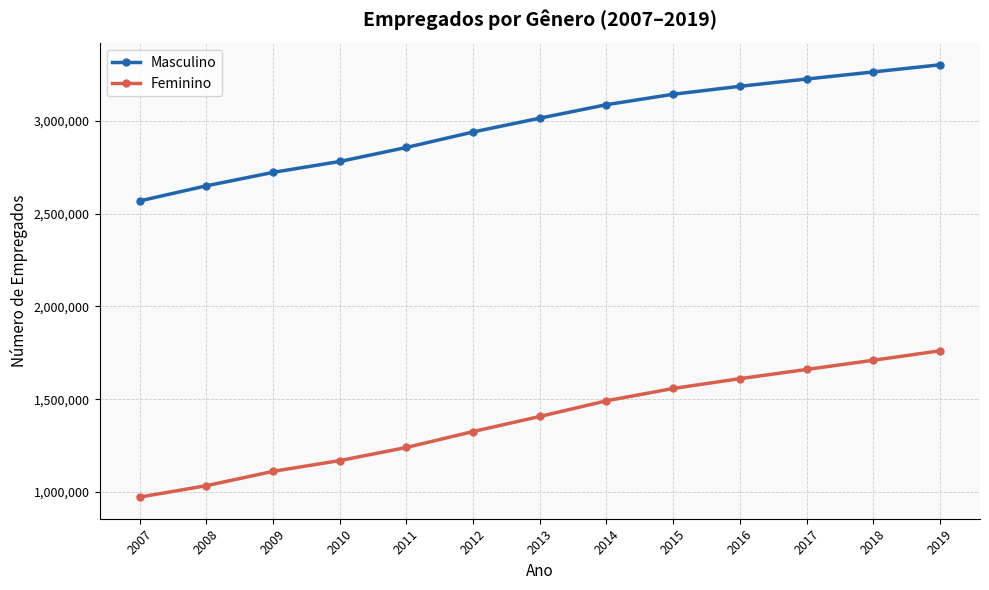

Reading right to left, what are all the values shown in this chart?

Masculino: 3300653	3262070	3223967	3184837	3142055	3085808	3013219	2938816	2855558	2779983	2721378	2648932	2567651
Feminino: 1760712	1709965	1660393	1610884	1558054	1491746	1407204	1326261	1240380	1169795	1111796	1034600	973152